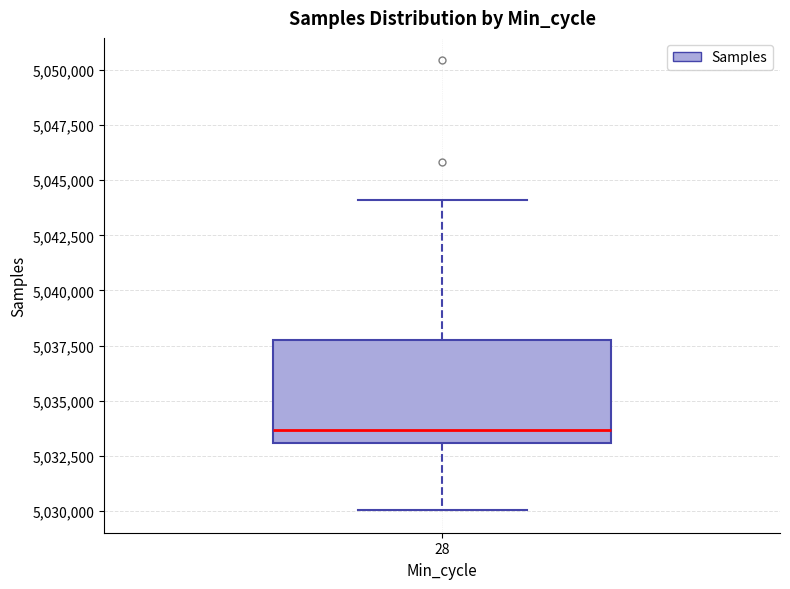

Where does the lower whisker of the box at x = 28 end on the y-axis? The values are not printed on the chart, so give them approximately, as read against the axis.

5030000